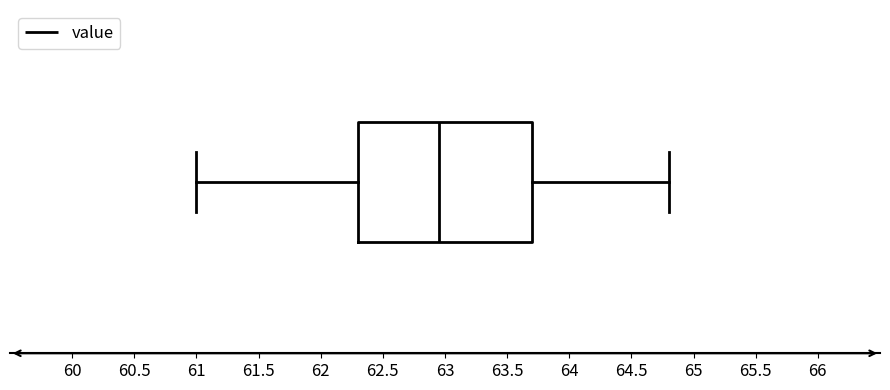

Where does the left whisker of the box end on the x-axis? The values are not printed on the chart, so give them approximately, as read against the axis.

61.00